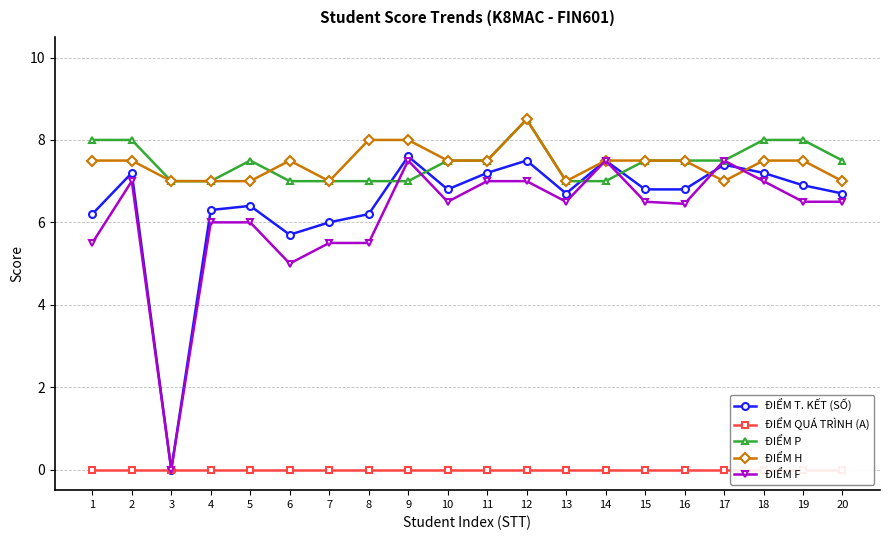

At which label does ĐIỂM F reach its minimum?

3